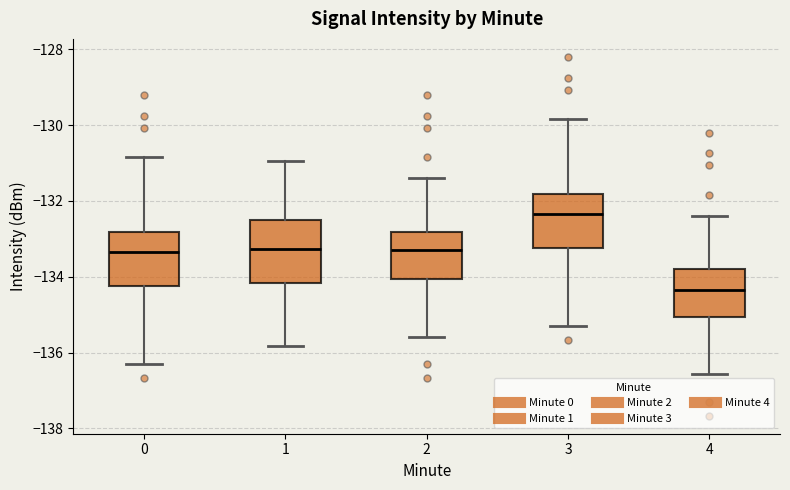

Where does the median line of the box at x = 3 sit on the y-axis? The values are not printed on the chart, so give them approximately, as read against the axis.

-132.4